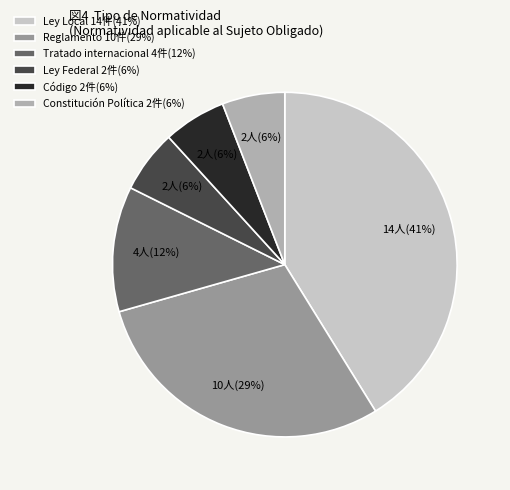

Between Reglamento 10件(29%) and Código 2件(6%), which is larger?

Reglamento 10件(29%)